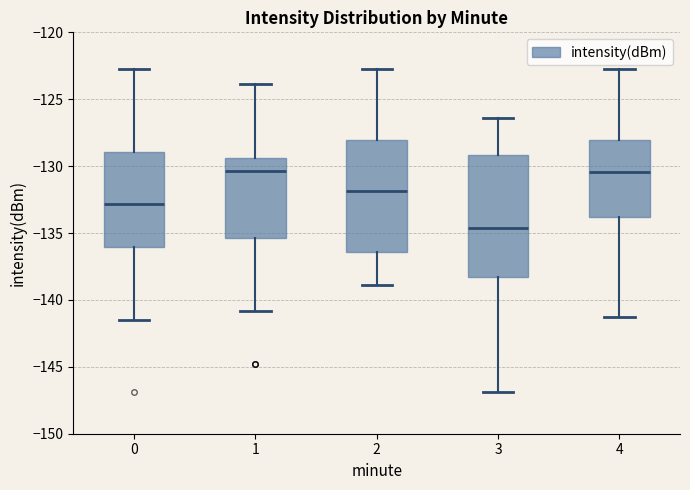

Reading left to right, transcribe this box plot: for each box, give where its median line is, the range the box spans, and where its two whiskers end, as read against the y-axis. The values are not printed on the chart, so give them approximately, as read against the axis.

0: median -133.0, box -136.0 to -129.0, whiskers -141.5 to -122.5
1: median -130.5, box -135.5 to -129.5, whiskers -141.0 to -124.0
2: median -132.0, box -136.5 to -128.0, whiskers -139.0 to -122.5
3: median -134.5, box -138.5 to -129.0, whiskers -147.0 to -126.5
4: median -130.5, box -134.0 to -128.0, whiskers -141.5 to -122.5